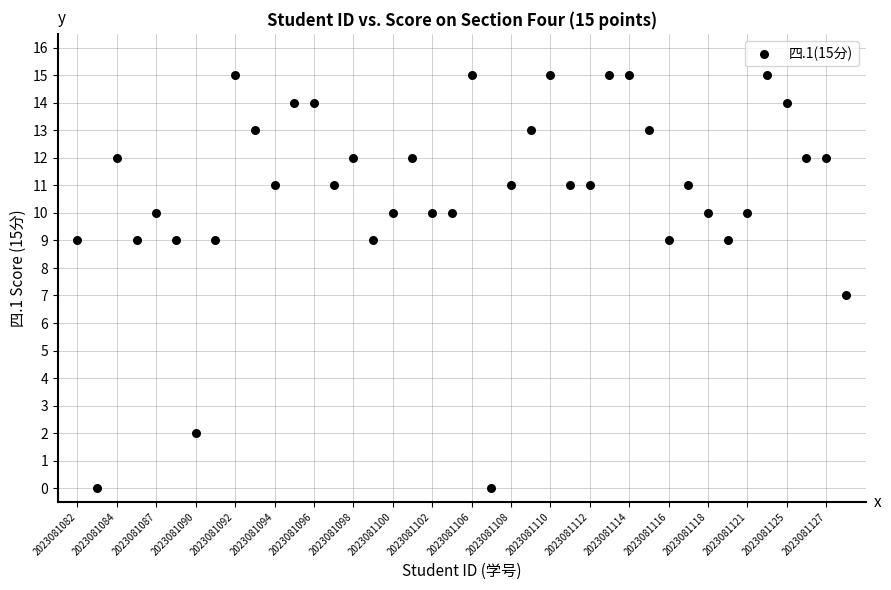

What is the range of Y values (max minus min)?

15